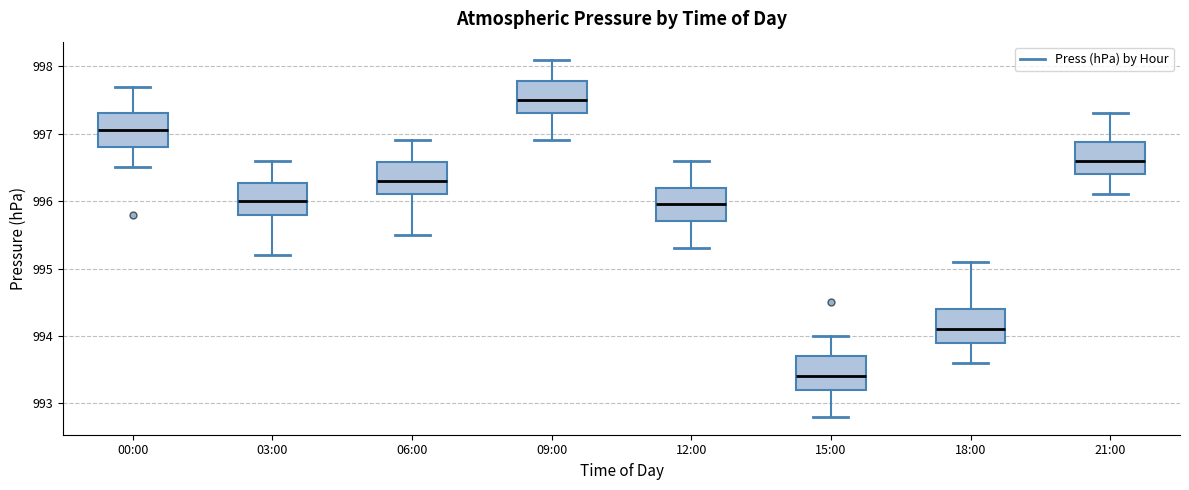

Reading left to right, read every box against the y-axis: the position of its median line, the range the box covers, and the ends of its whiskers. The values are not printed on the chart, so give them approximately, as read against the axis.

00:00: median 997.1, box 996.8 to 997.3, whiskers 996.5 to 997.7
03:00: median 996.0, box 995.8 to 996.3, whiskers 995.2 to 996.6
06:00: median 996.3, box 996.1 to 996.6, whiskers 995.5 to 996.9
09:00: median 997.5, box 997.3 to 997.8, whiskers 996.9 to 998.1
12:00: median 996.0, box 995.7 to 996.2, whiskers 995.3 to 996.6
15:00: median 993.4, box 993.2 to 993.7, whiskers 992.8 to 994.0
18:00: median 994.1, box 993.9 to 994.4, whiskers 993.6 to 995.1
21:00: median 996.6, box 996.4 to 996.9, whiskers 996.1 to 997.3